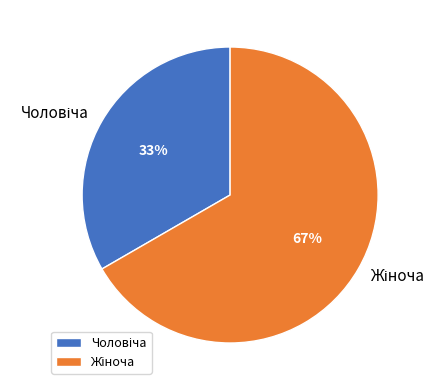

Is there any slice that represents more than half of the pie?

Yes